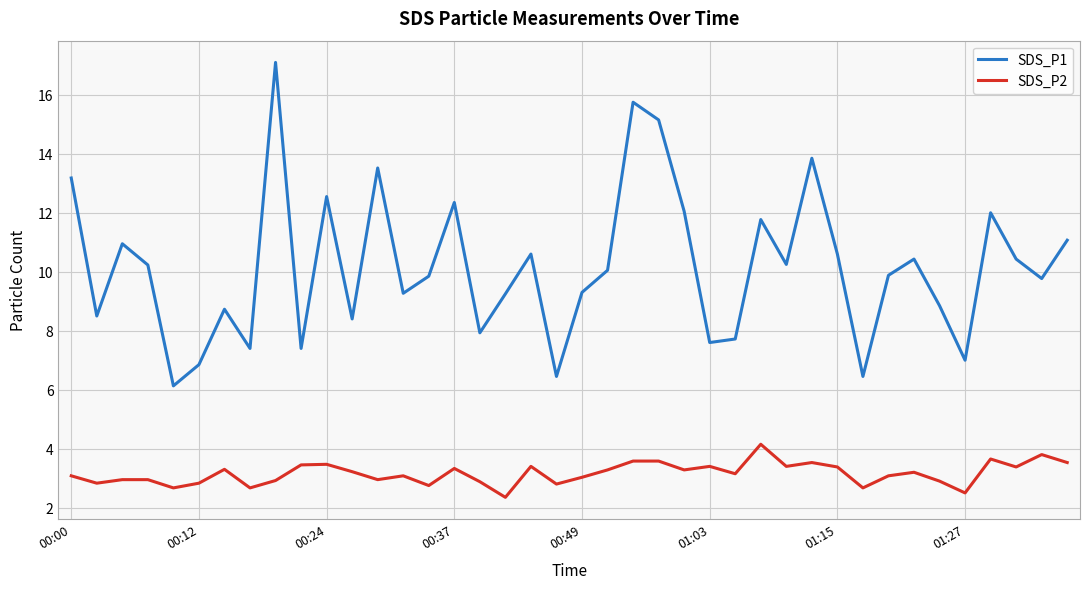

What is the minimum value shown in the chart?

2.4